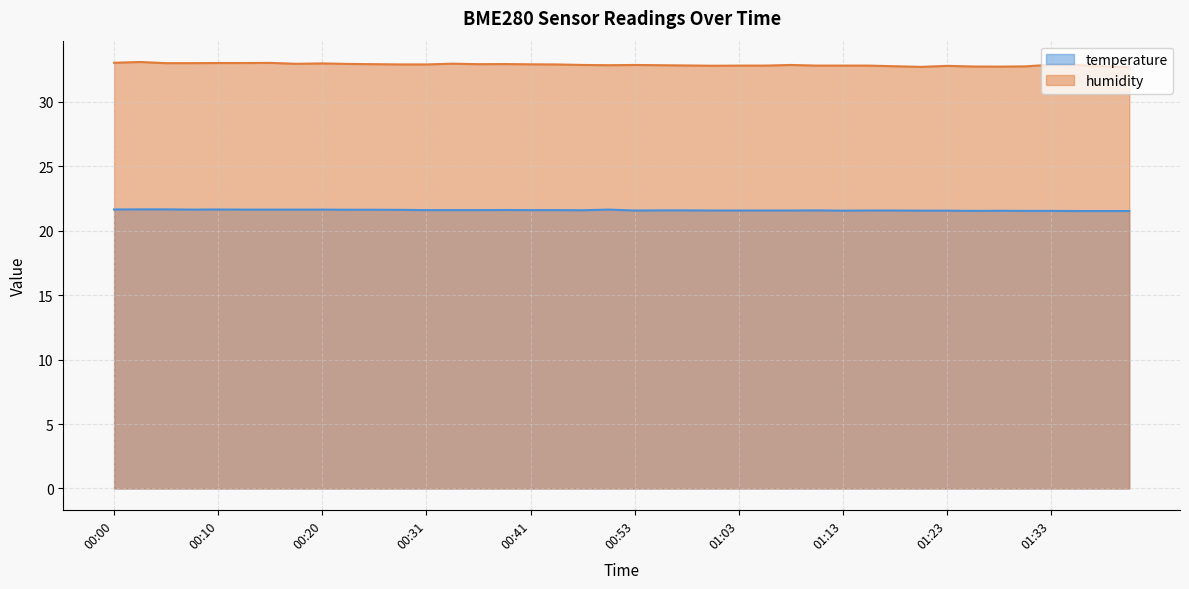

True or false: temperature has a value of 34.5 at 01:05.

False